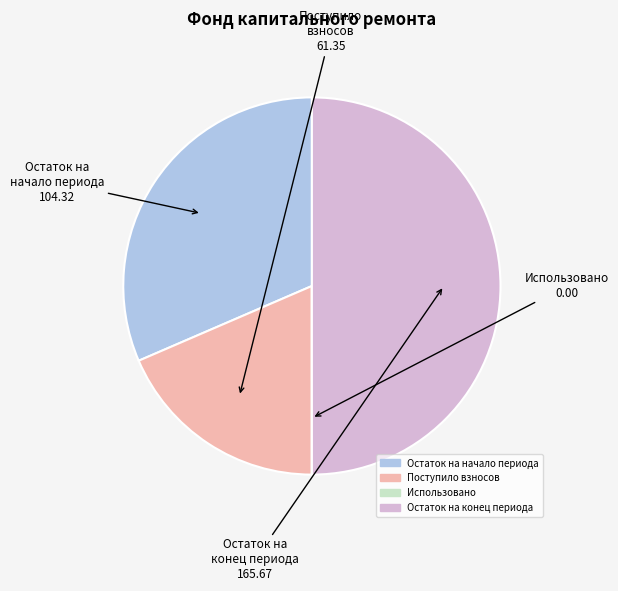

Is it true that Остаток на конец периода is 61% of the pie?

False